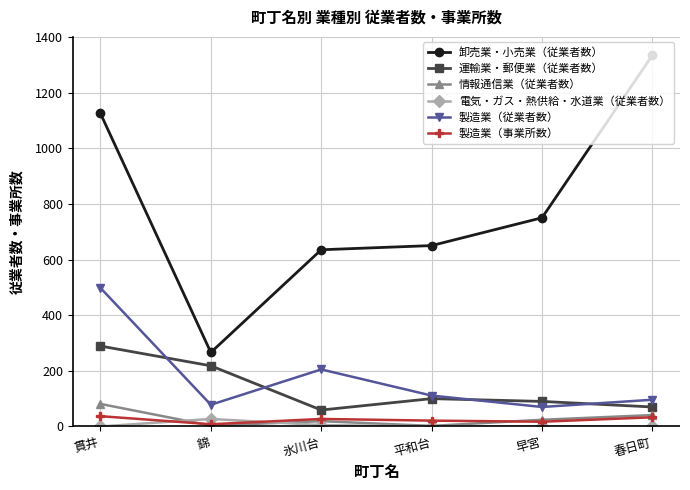

True or false: 製造業（従業者数） and 情報通信業（従業者数） intersect in this chart.

False